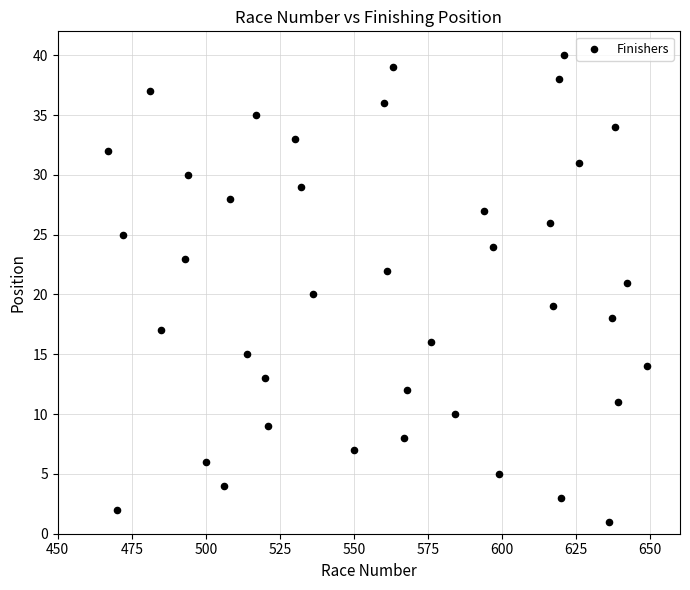

What is the range of X values (max minus min)?

182